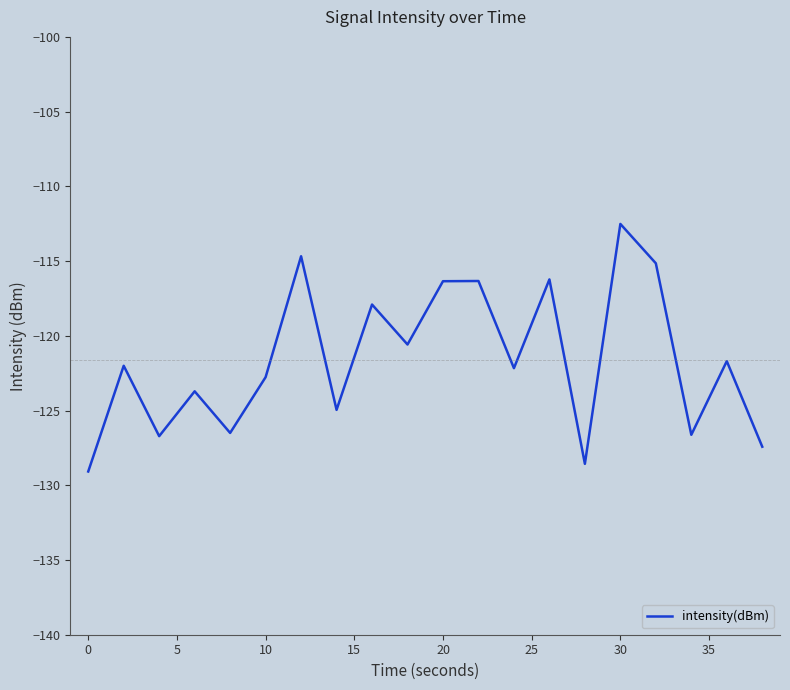

What is the sum of all values?

-2431.9